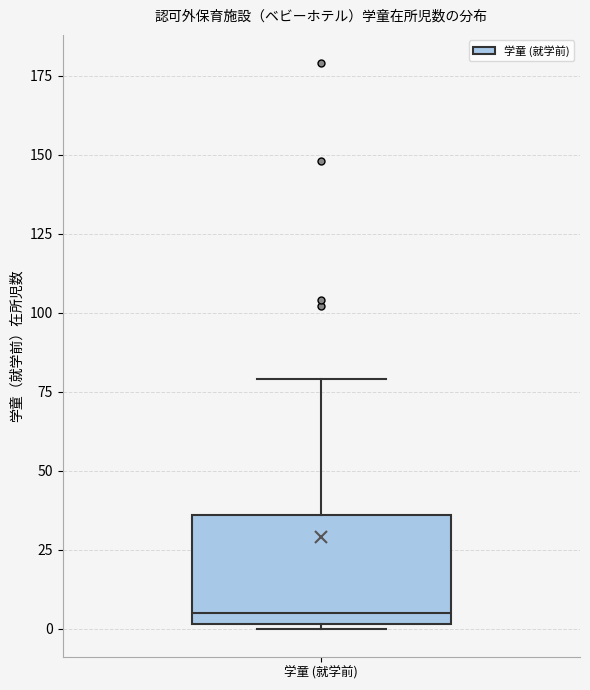

Where is the upper edge of the box for 学童 (就学前) on the y-axis? The values are not printed on the chart, so give them approximately, as read against the axis.

35